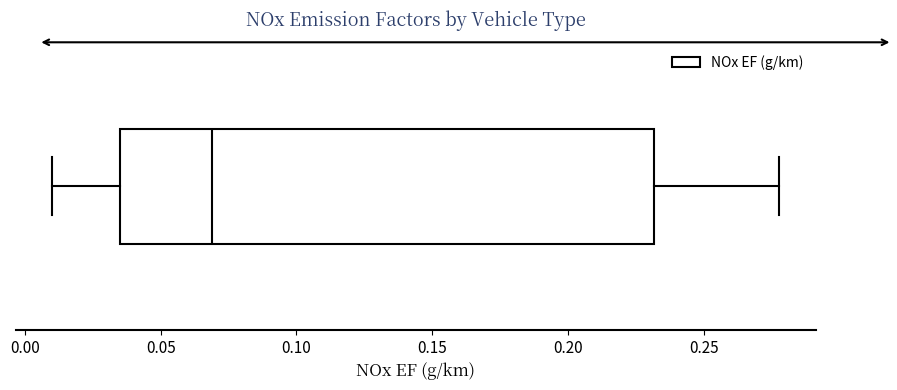

Read this box plot against the x-axis: the position of the median line, the range covered by the box, and the ends of both whiskers. The values are not printed on the chart, so give them approximately, as read against the axis.

median 0.070, box 0.035 to 0.230, whiskers 0.010 to 0.280